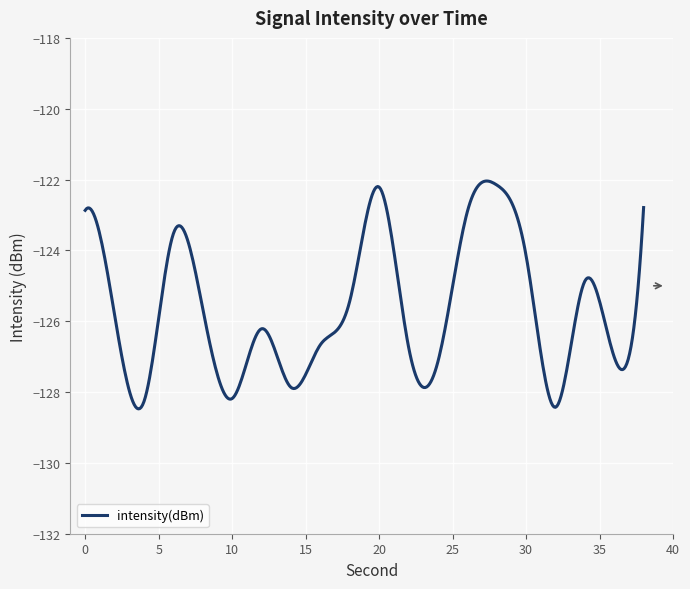

What is the smallest value displayed?

-128.5